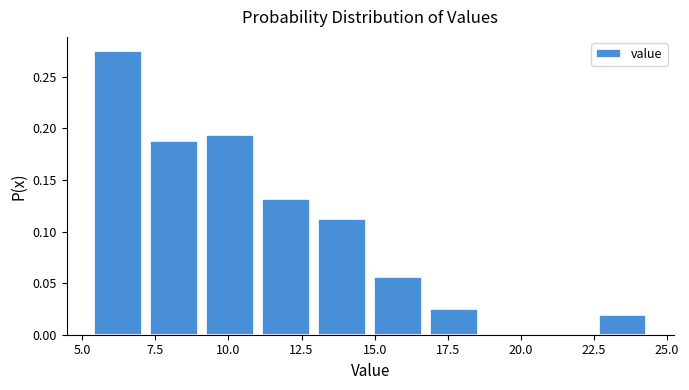

Around what value on the x-axis is the tallest bar? Give the approximate position of its centre, as read against the axis.

6.0